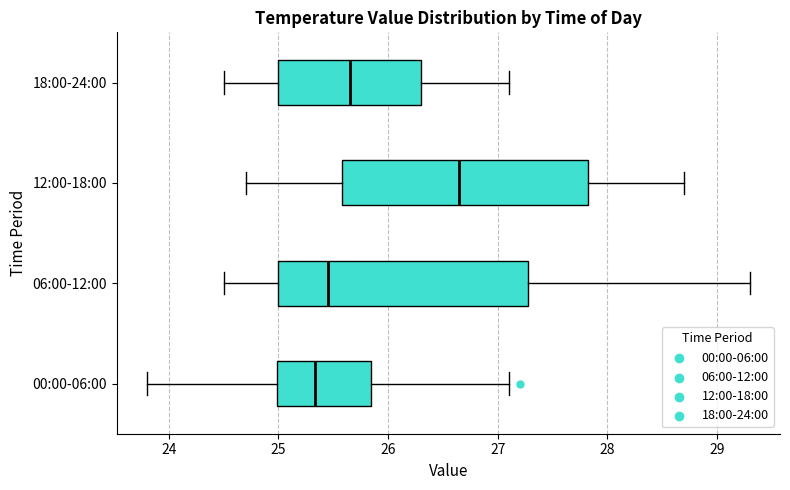

Which box has the furthest to the right median line?

12:00-18:00